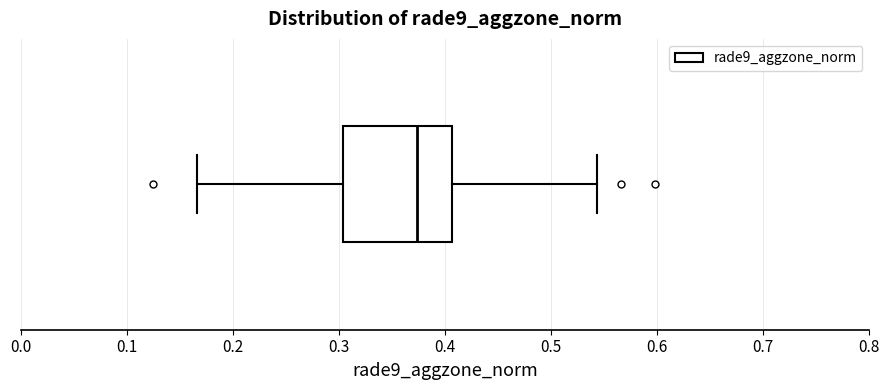

Transcribe this box plot: give where the median line is, the range the box spans, and where the two whiskers end, as read against the x-axis. The values are not printed on the chart, so give them approximately, as read against the axis.

median 0.37, box 0.30 to 0.41, whiskers 0.17 to 0.54